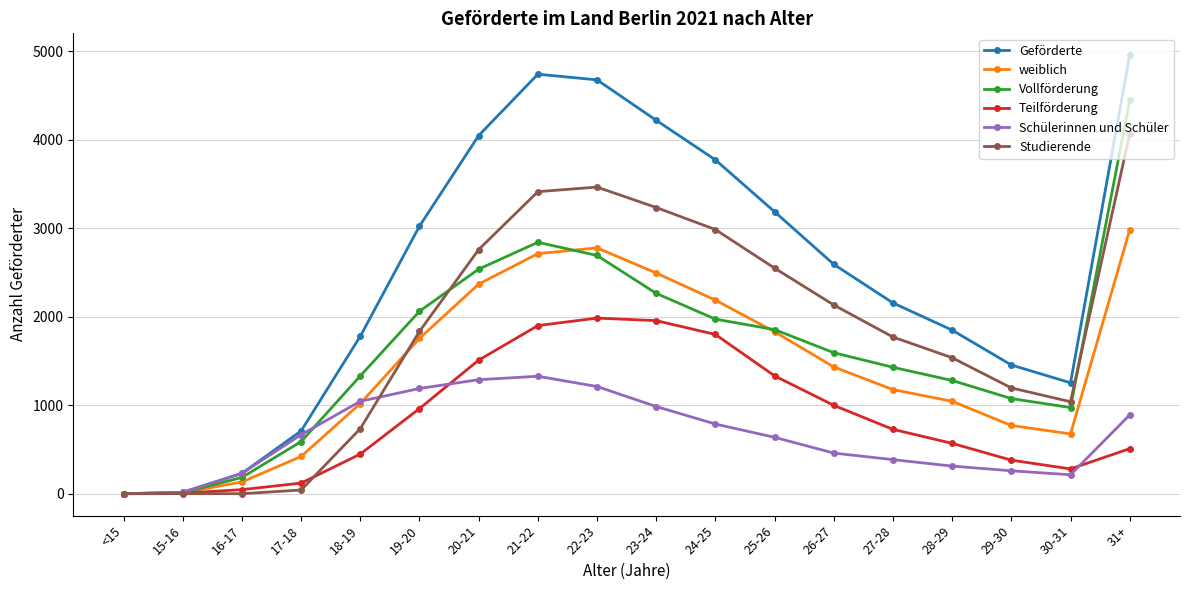

What are all the series names shown in the legend?

Geförderte, weiblich, Vollförderung, Teilförderung, Schülerinnen und Schüler, Studierende